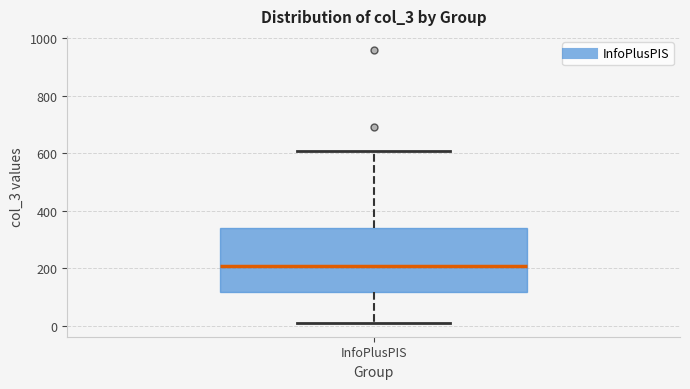

Read this box plot against the y-axis: the position of the median line, the range covered by the box, and the ends of both whiskers. The values are not printed on the chart, so give them approximately, as read against the axis.

median 200, box 120 to 340, whiskers 20 to 600